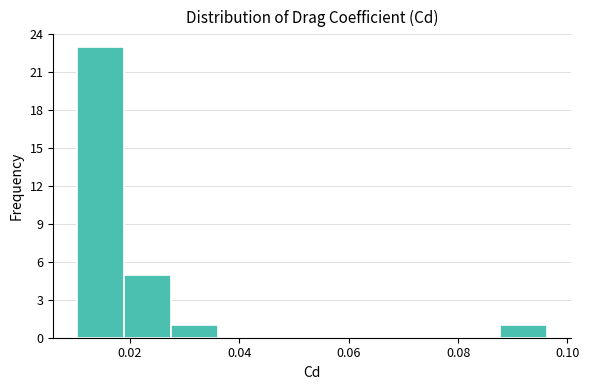

Reading left to right, transcribe this chart: for each bar, give the range it covers on the x-axis and its height. Neither the bar edges nor the heights are printed on the chart, so give them approximately, as read against the axes.

0.010 to 0.018: 23
0.018 to 0.028: 5
0.028 to 0.036: 1
0.036 to 0.044: 0
0.044 to 0.054: 0
0.054 to 0.062: 0
0.062 to 0.070: 0
0.070 to 0.080: 0
0.080 to 0.088: 0
0.088 to 0.096: 1